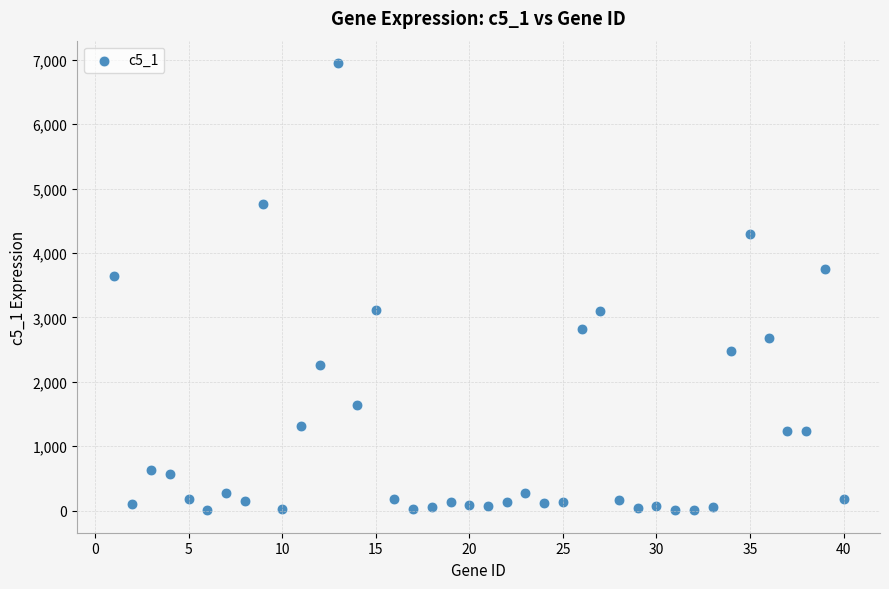

What Y value in the scatter plot is closest to 3477?

3639